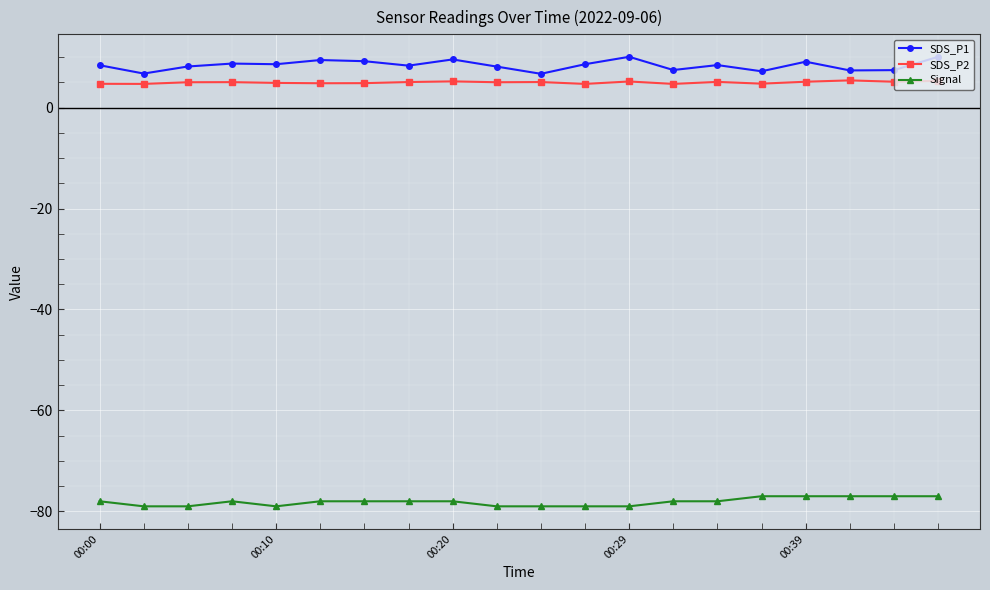

What is the difference between the maximum and minimum values in the SDS_P1 series?

3.4